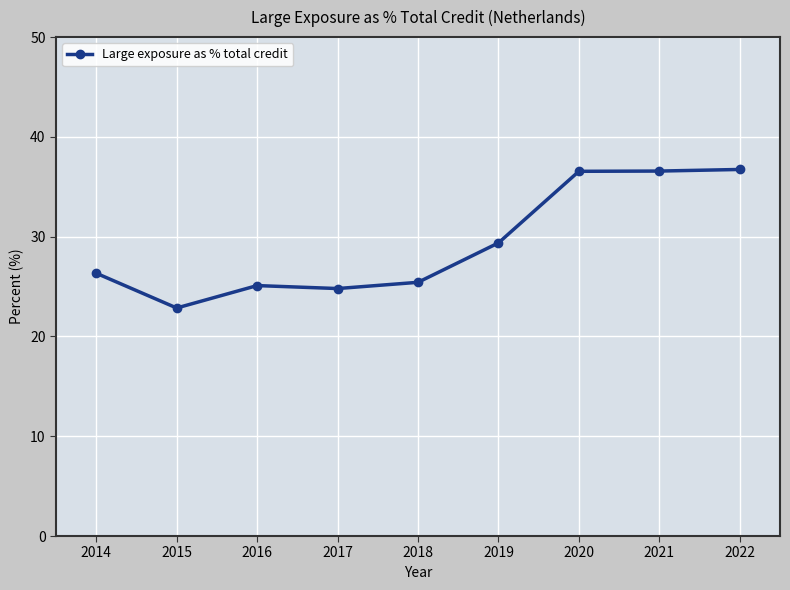

What is the value of the 8th point from the left?

36.6